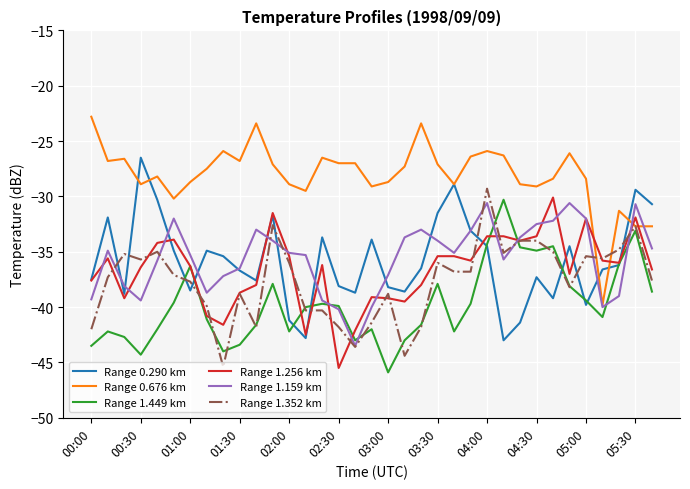

After their last crossing, which series has the higher values: Range 1.352 km or Range 0.290 km?

Range 0.290 km